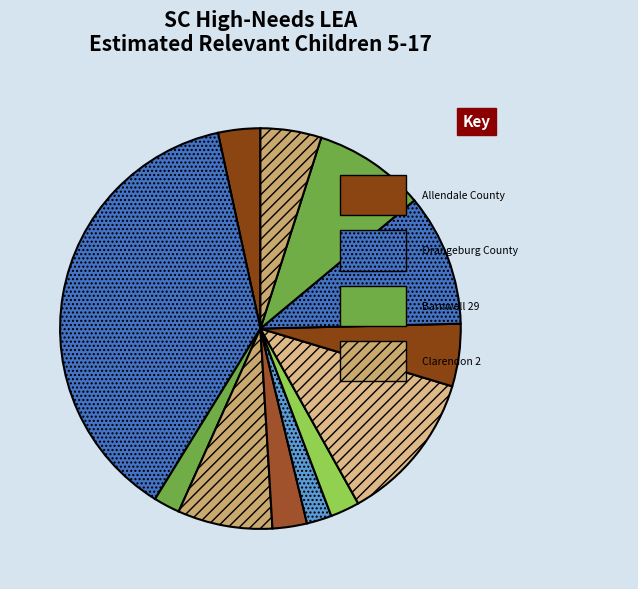

Count the number of slices in the pie.

12